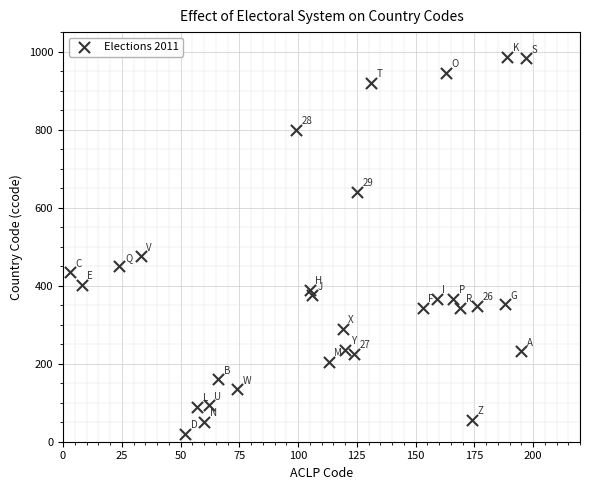

What is the range of X values (max minus min)?

194